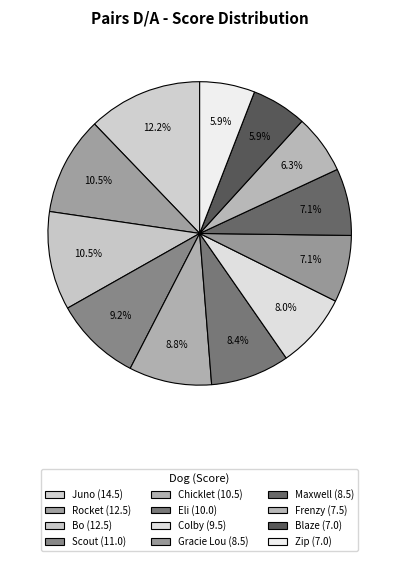

To the nearest percent, what percentage of the pie is Rocket (12.5)?

11%